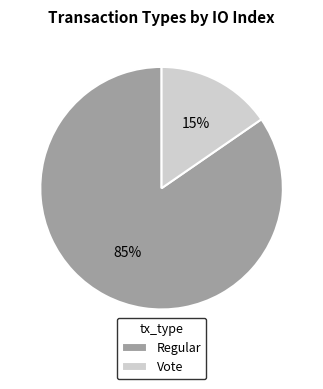

Is it true that Vote is 21% of the pie?

False